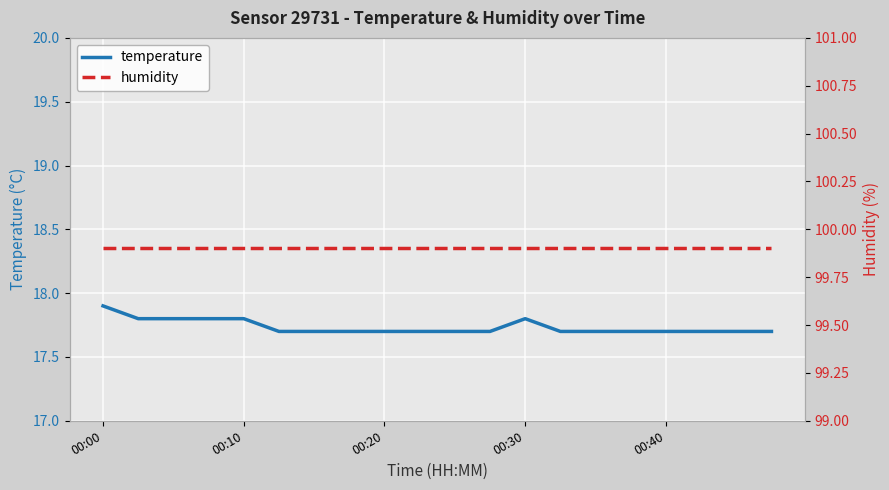

How many interior local peaks does the temperature series have?

1